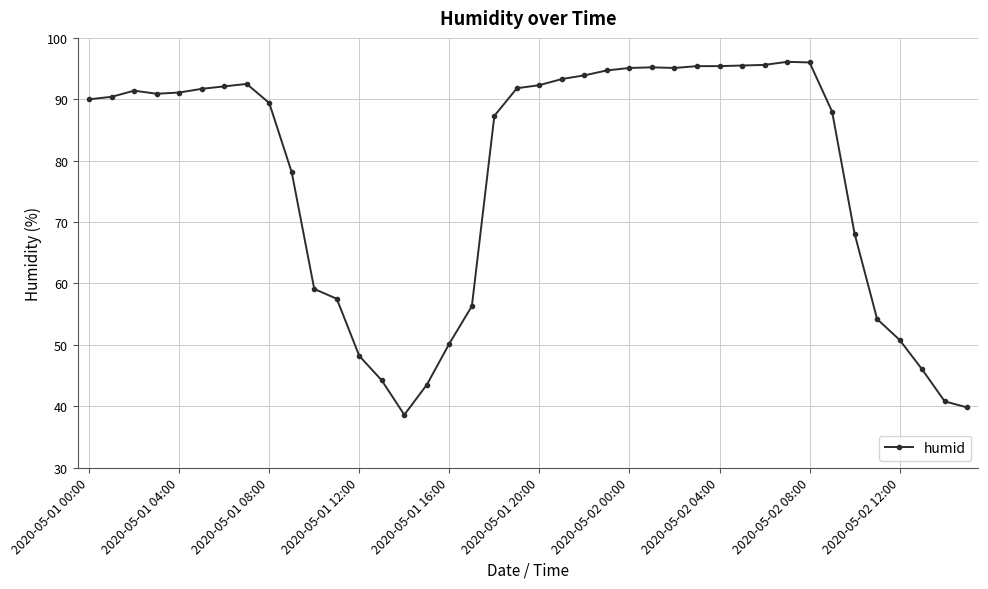

What is the average value?

77.4